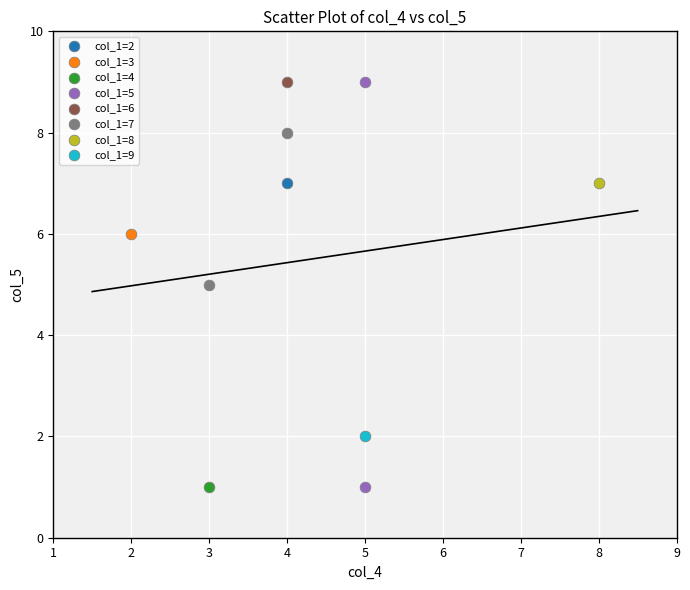

What are all the series names shown in the legend?

col_1=2, col_1=3, col_1=4, col_1=5, col_1=6, col_1=7, col_1=8, col_1=9